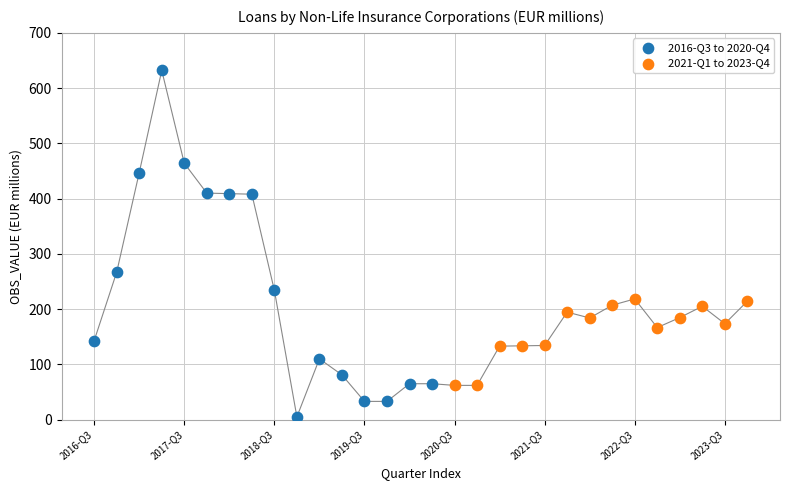

Which series reaches the minimum Y coordinate?

2016-Q3 to 2020-Q4